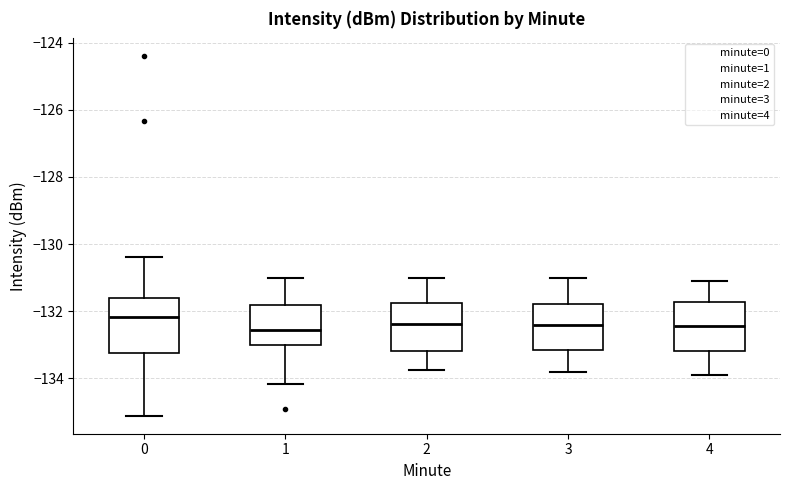

Reading left to right, read every box against the y-axis: the position of its median line, the range the box covers, and the ends of its whiskers. The values are not printed on the chart, so give them approximately, as read against the axis.

0: median -132.2, box -133.2 to -131.6, whiskers -135.2 to -130.4
1: median -132.6, box -133.0 to -131.8, whiskers -134.2 to -131.0
2: median -132.4, box -133.2 to -131.8, whiskers -133.8 to -131.0
3: median -132.4, box -133.2 to -131.8, whiskers -133.8 to -131.0
4: median -132.4, box -133.2 to -131.8, whiskers -133.8 to -131.0